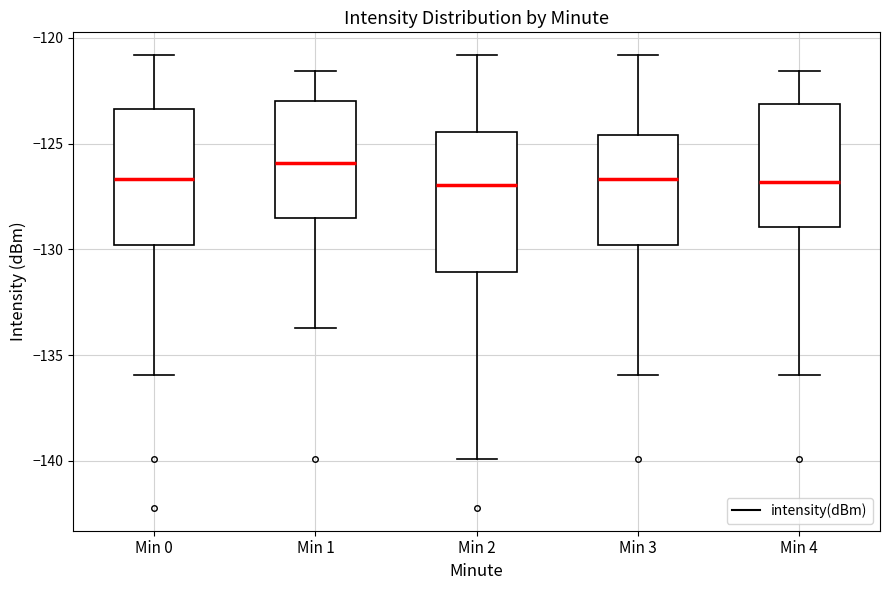

Where does the upper whisker of the box for Min 0 end on the y-axis? The values are not printed on the chart, so give them approximately, as read against the axis.

-121.0